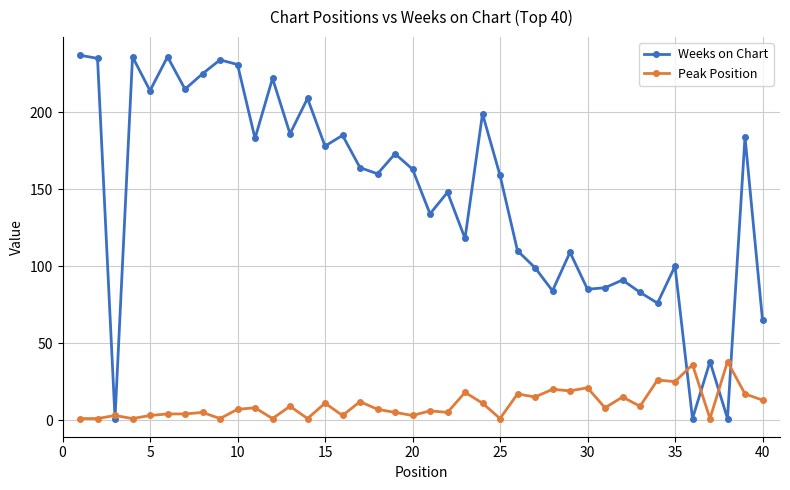

Which series has the largest range (max minus min)?

Weeks on Chart